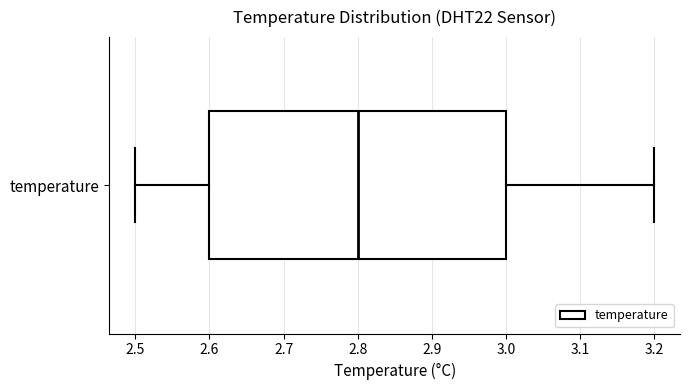

Read this box plot against the x-axis: the position of the median line, the range covered by the box, and the ends of both whiskers. The values are not printed on the chart, so give them approximately, as read against the axis.

median 2.8, box 2.6 to 3.0, whiskers 2.5 to 3.2